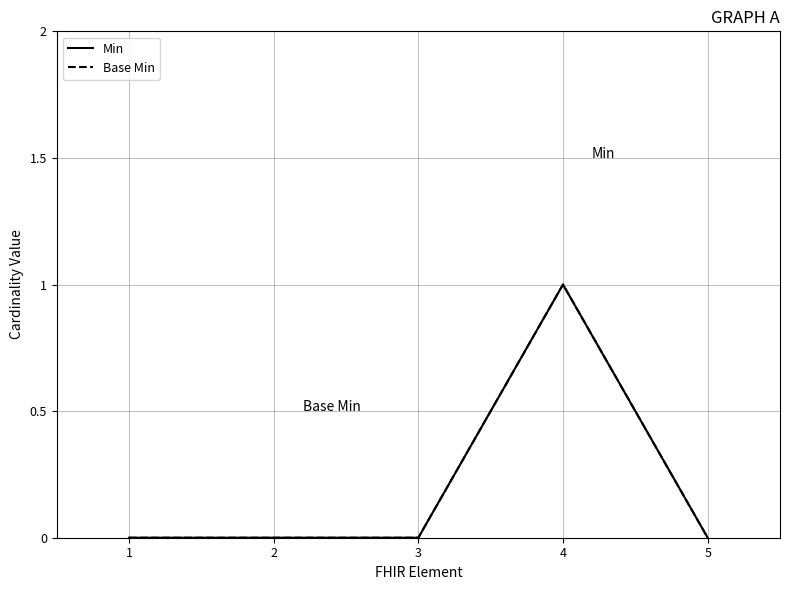

Which category has the highest value across all series?

4